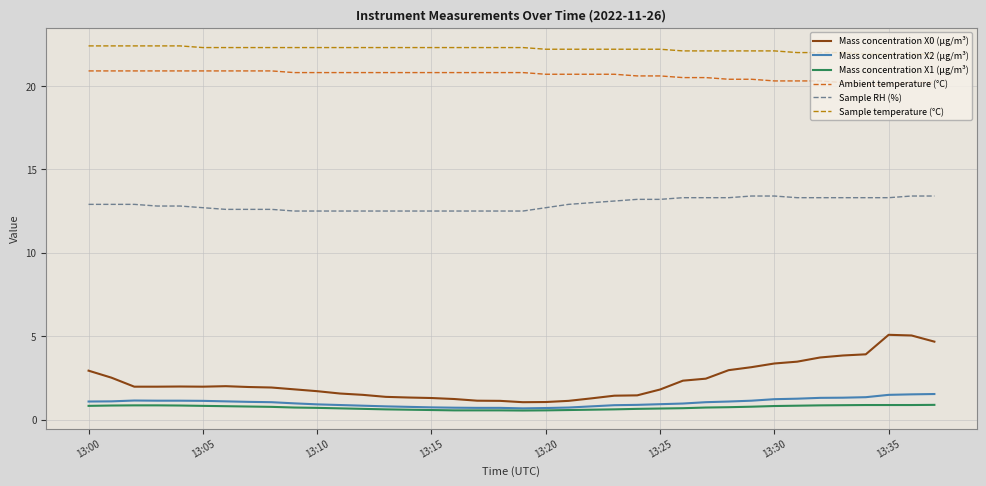

What are all the series names shown in the legend?

Mass concentration X0 (μg/m³), Mass concentration X2 (μg/m³), Mass concentration X1 (μg/m³), Ambient temperature (°C), Sample RH (%), Sample temperature (°C)